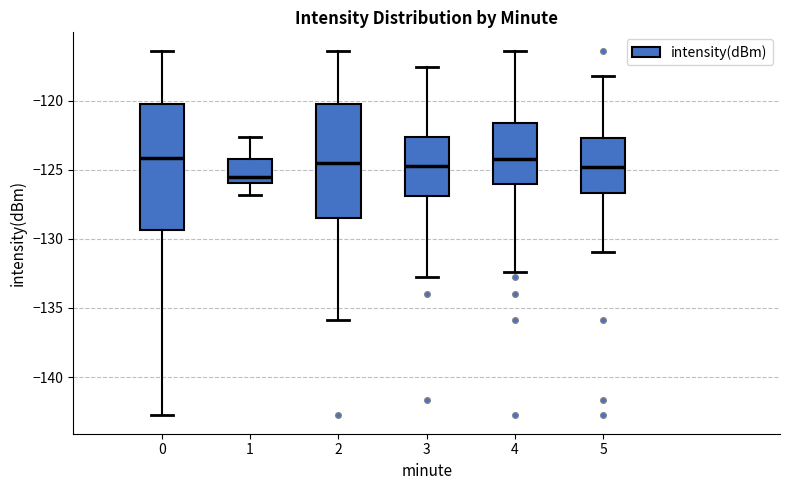

Reading left to right, read every box against the y-axis: the position of its median line, the range the box covers, and the ends of its whiskers. The values are not printed on the chart, so give them approximately, as read against the axis.

0: median -124.0, box -129.5 to -120.0, whiskers -143.0 to -116.5
1: median -125.5, box -126.0 to -124.5, whiskers -127.0 to -122.5
2: median -124.5, box -128.5 to -120.0, whiskers -136.0 to -116.5
3: median -124.5, box -127.0 to -122.5, whiskers -133.0 to -117.5
4: median -124.0, box -126.0 to -121.5, whiskers -132.5 to -116.5
5: median -125.0, box -126.5 to -122.5, whiskers -131.0 to -118.0